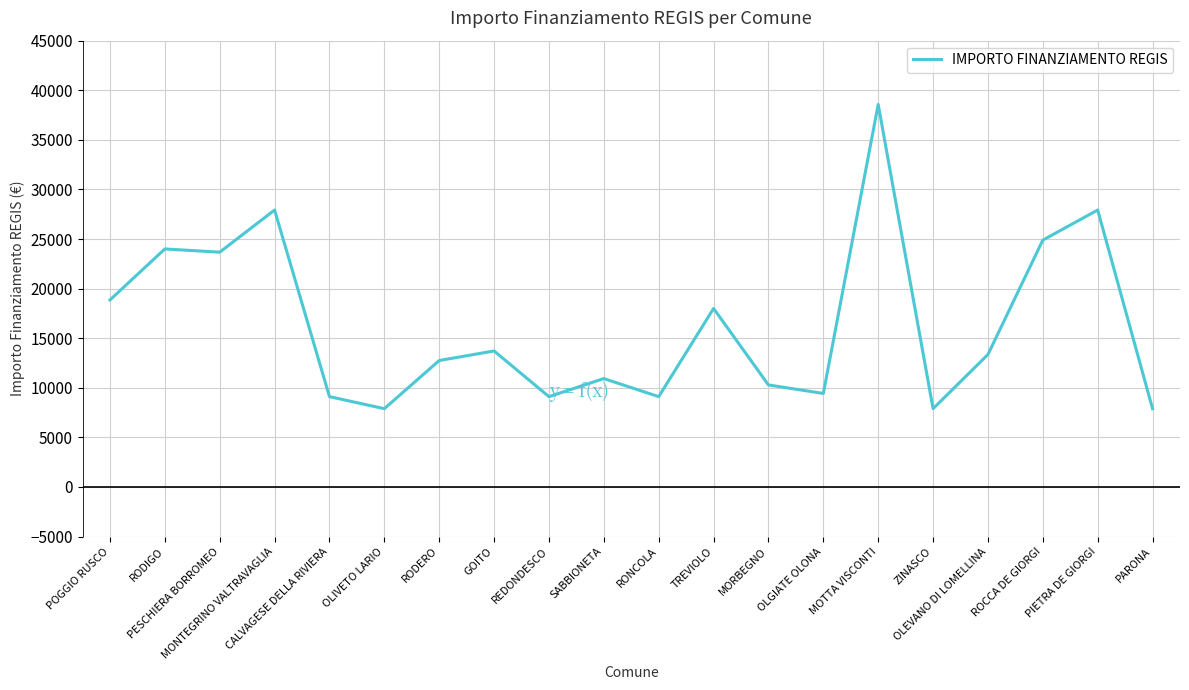

What is the difference between the maximum and minimum values?

30674